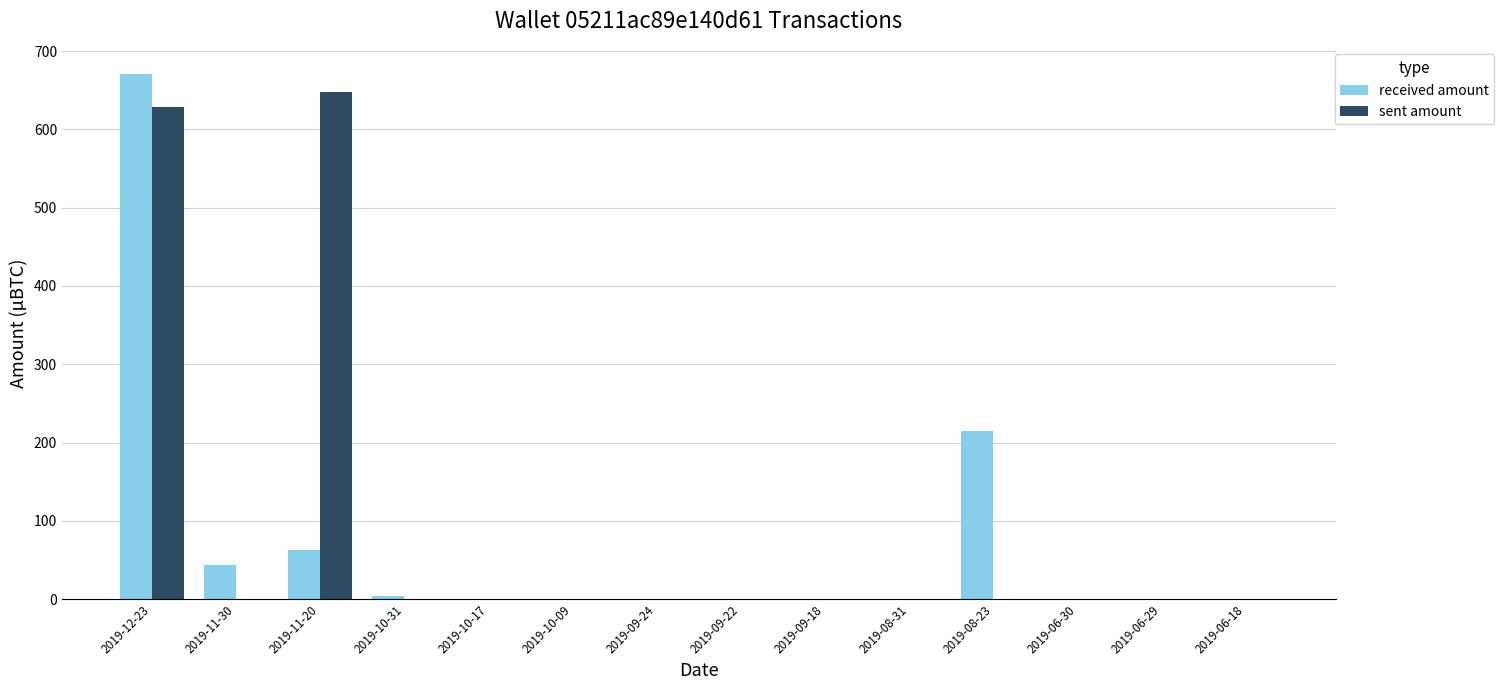

Where is sent amount nearest to the value 323?

2019-12-23